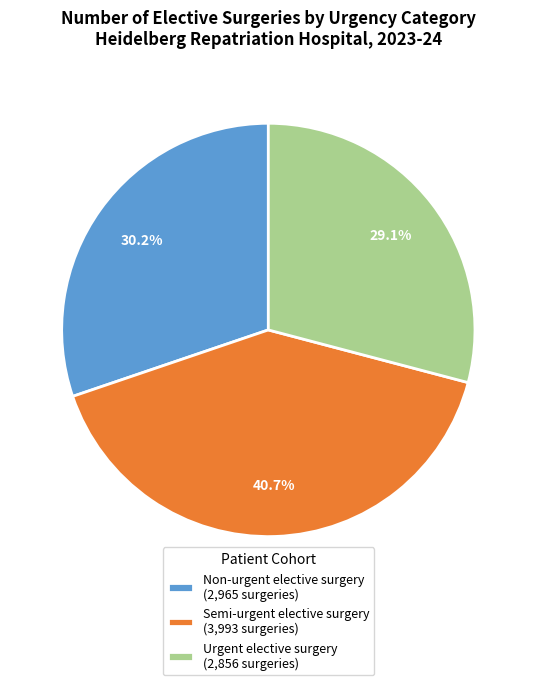

Count the number of slices in the pie.

3